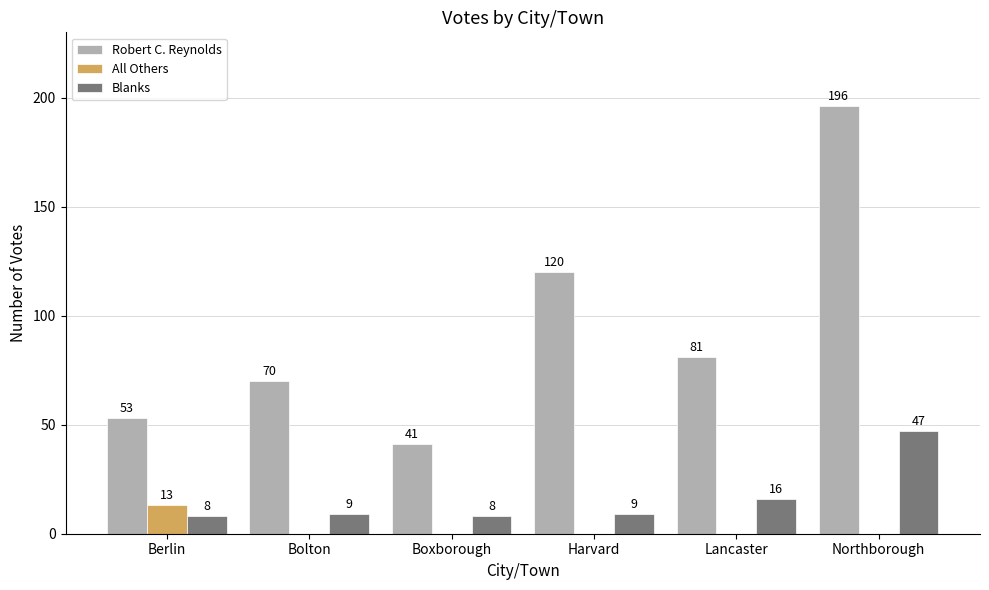

Reading right to left, transcribe all the data shown in this chart.

Robert C. Reynolds: 196	81	120	41	70	53
All Others: 0	0	0	0	0	13
Blanks: 47	16	9	8	9	8